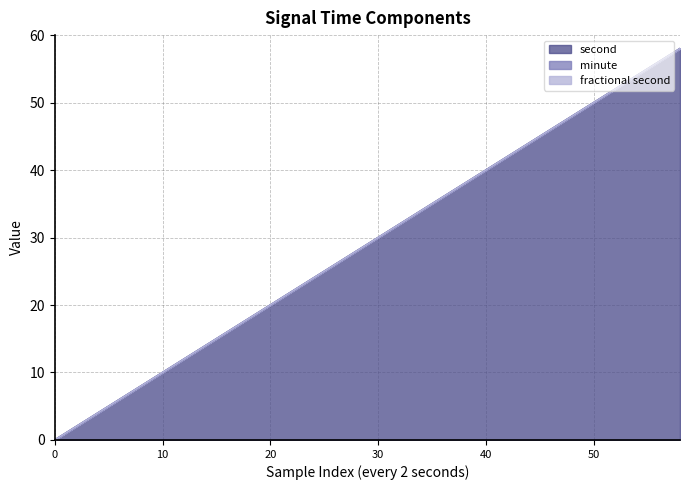

Reading left to right, extract all data points from this chart.

second: 0	2	4	6	8	10	12	14	16	18	20	22	24	26	28	30	32	34	36	38	40	42	44	46	48	50	52	54	56	58
minute: 0	0	0	0	0	0	0	0	0	0	0	0	0	0	0	0	0	0	0	0	0	0	0	0	0	0	0	0	0	0
fractional second: 0	0	0	0	0	0	0	0	0	0	0	0	0	0	0	0	0	0	0	0	0	0	0	0	0	0	0	0	0	0